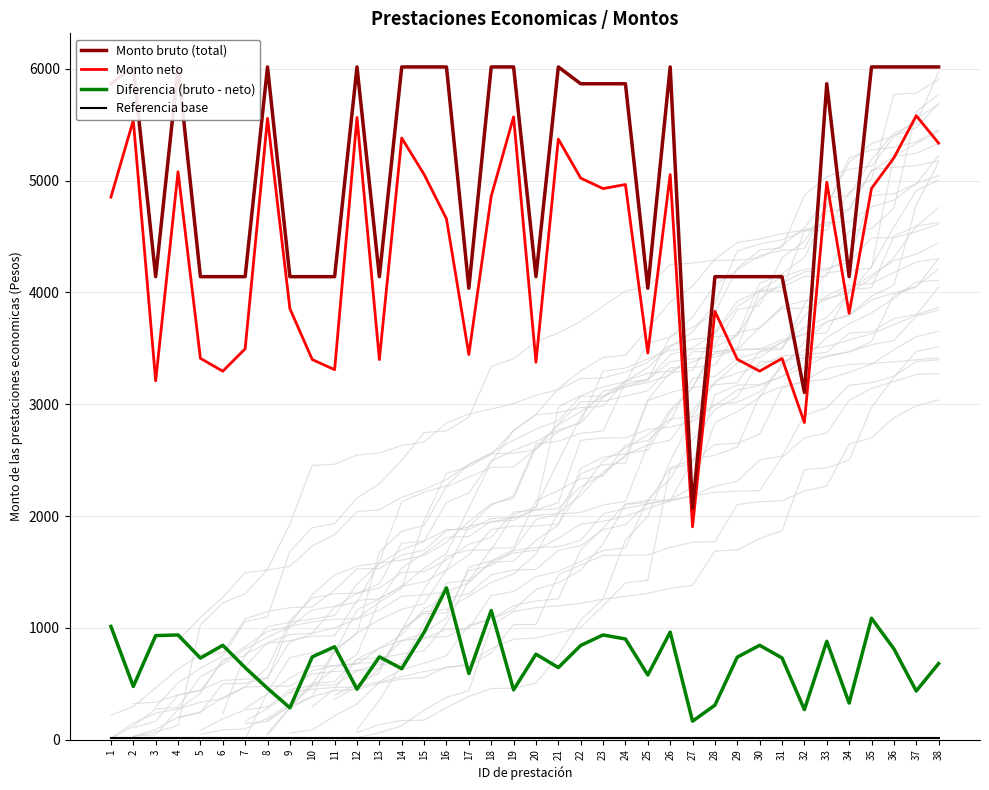

At how many categories does at least one series exceed 3961?

36